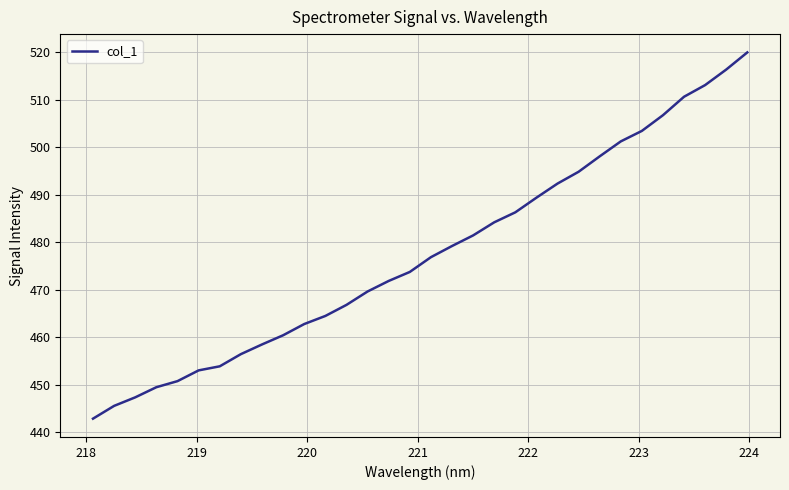

What is the smallest value displayed?

442.8